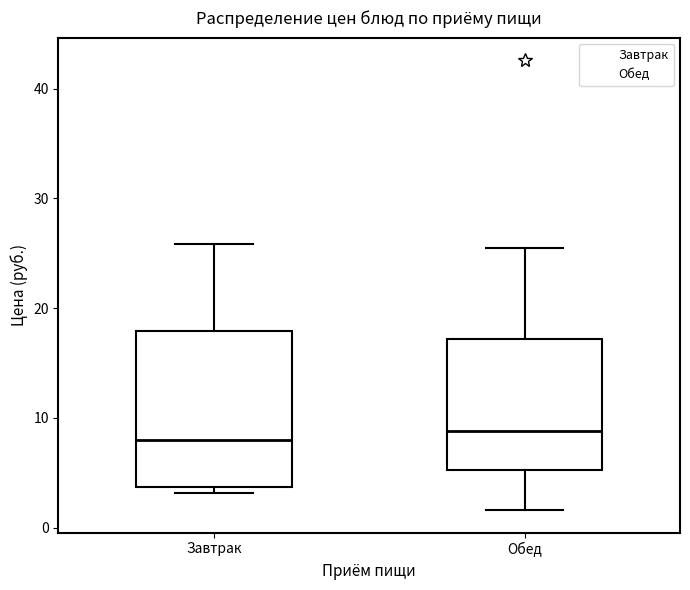

Reading left to right, read every box against the y-axis: the position of its median line, the range the box covers, and the ends of its whiskers. The values are not printed on the chart, so give them approximately, as read against the axis.

Завтрак: median 8, box 4 to 18, whiskers 3 to 26
Обед: median 9, box 5 to 17, whiskers 2 to 25